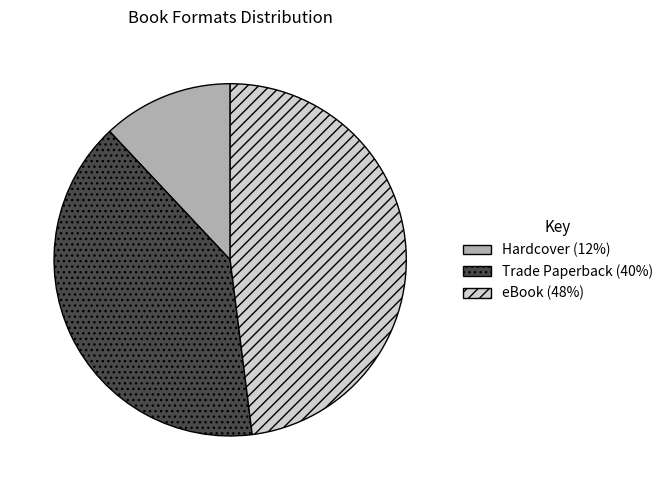

Which has a higher value, Hardcover or eBook?

eBook